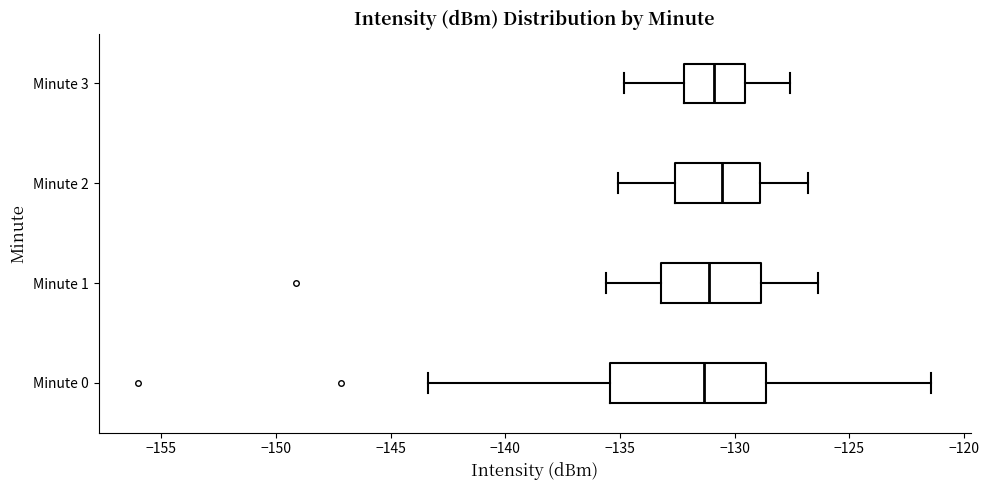

Reading bottom to top, transcribe this box plot: for each box, give where its median line is, the range the box spans, and where its two whiskers end, as read against the x-axis. The values are not printed on the chart, so give them approximately, as read against the axis.

Minute 0: median -131.5, box -135.5 to -128.5, whiskers -143.5 to -121.5
Minute 1: median -131.0, box -133.0 to -129.0, whiskers -135.5 to -126.5
Minute 2: median -130.5, box -132.5 to -129.0, whiskers -135.0 to -127.0
Minute 3: median -131.0, box -132.0 to -129.5, whiskers -135.0 to -127.5